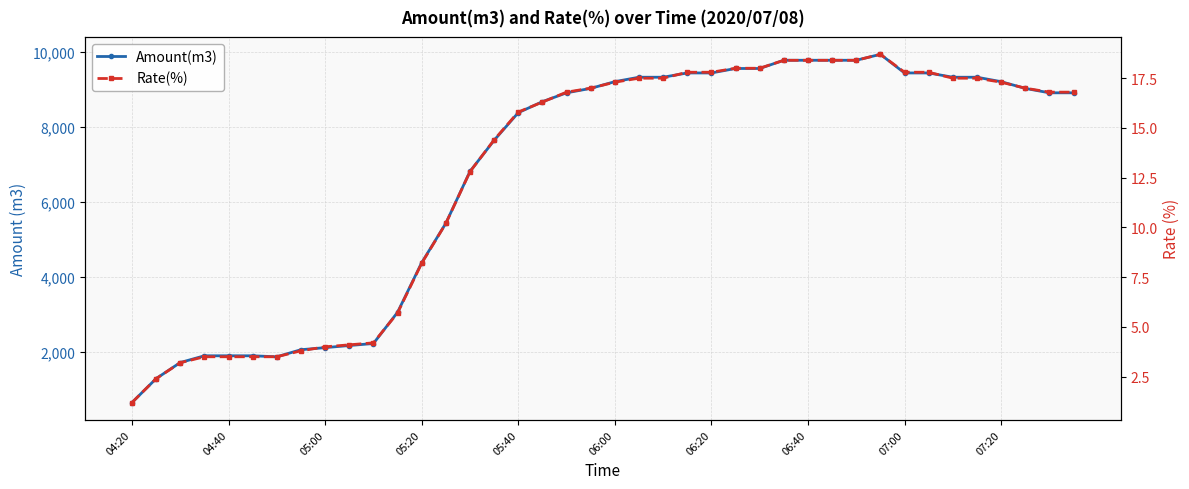

How many data points in Rate(%) are above 16?

23